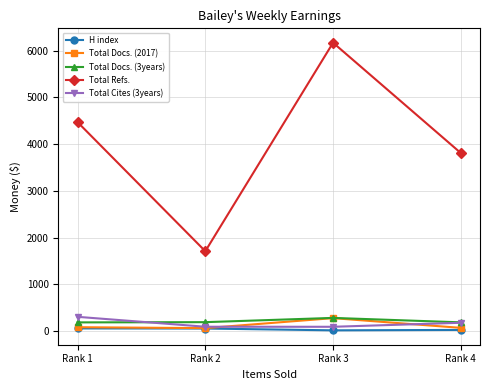

How many interior local peaks does the Total Refs. series have?

1